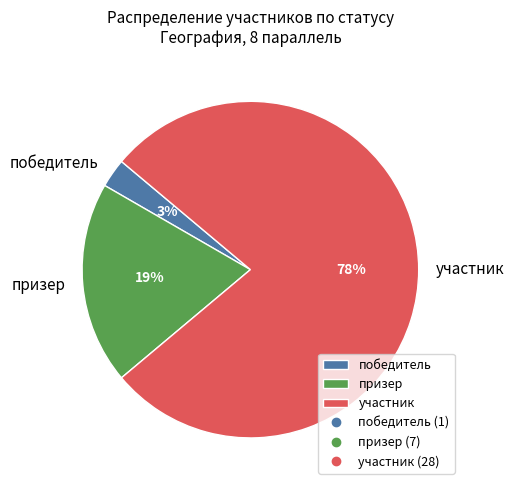

To the nearest percent, what portion does победитель represent?

3%